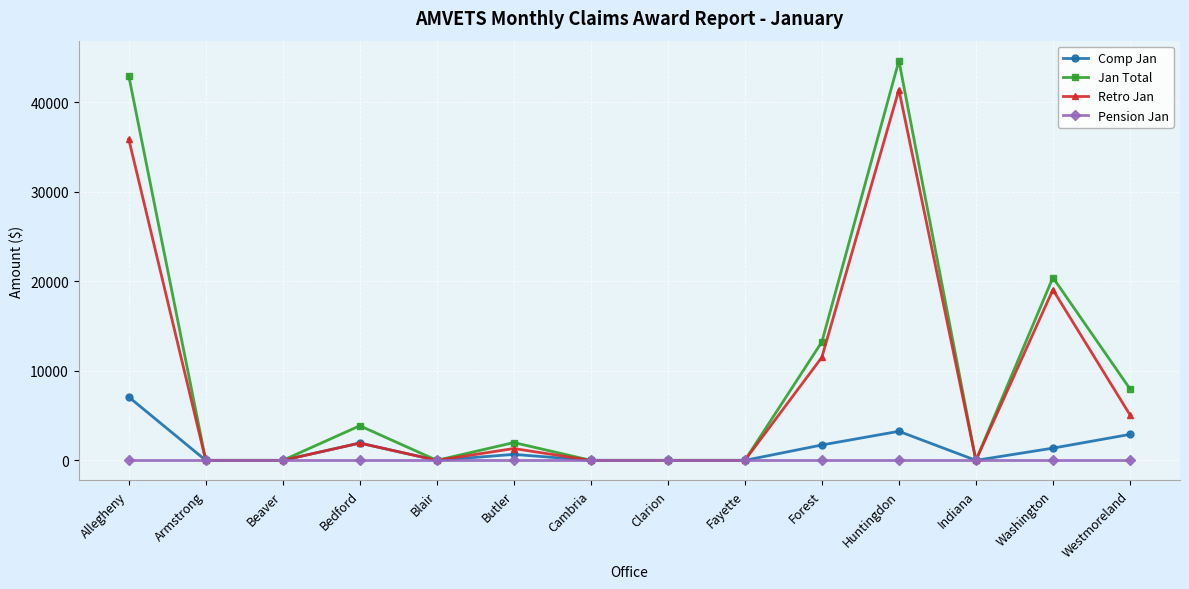

Which series has the widest spread of values?

Jan Total